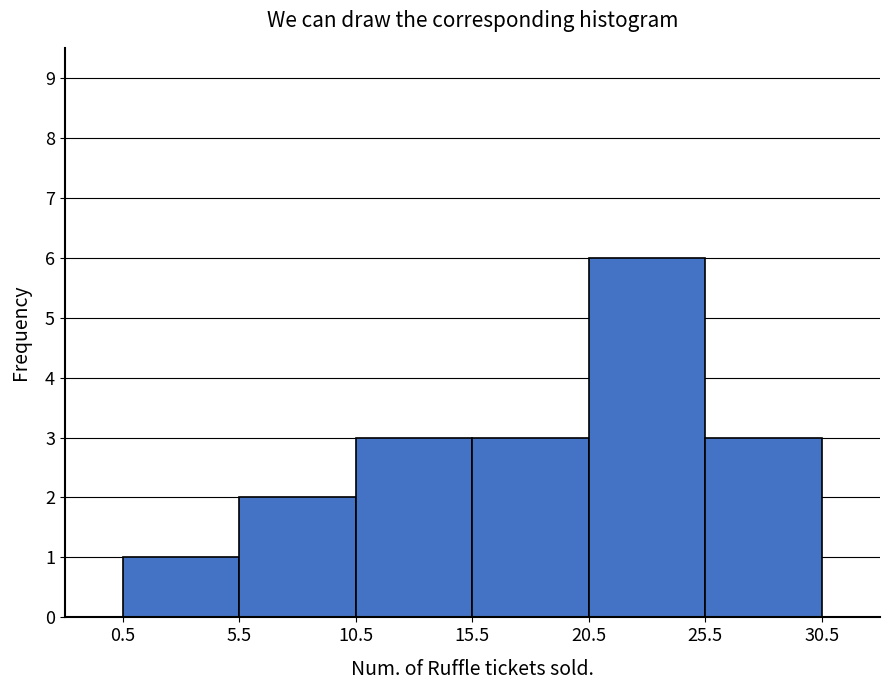

Reading left to right, list every bar in this chart as the range it spans on the x-axis followed by its height. The values are not printed on the chart, so give them approximately, as read against the axis.

0.5 to 5.5: 1
5.5 to 10.5: 2
10.5 to 15.5: 3
15.5 to 20.5: 3
20.5 to 25.5: 6
25.5 to 30.5: 3